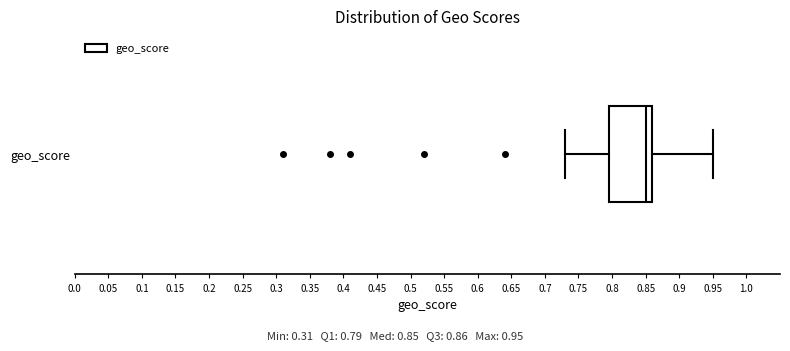

Where does the median line of the box for geo_score sit on the x-axis? The values are not printed on the chart, so give them approximately, as read against the axis.

0.850